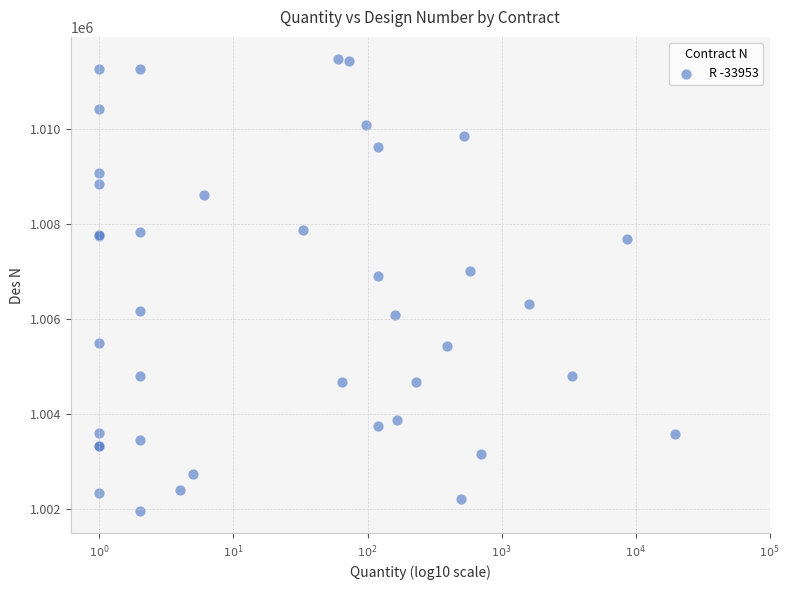

What Y value in the scatter plot is closest to 1006713?

1006903.3